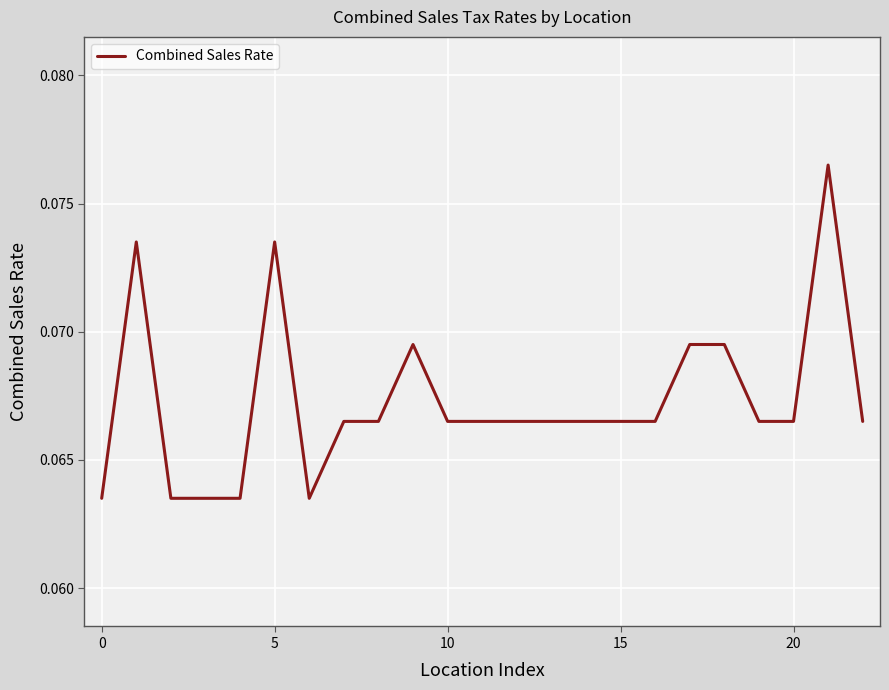

What is the greatest value displayed?

0.1